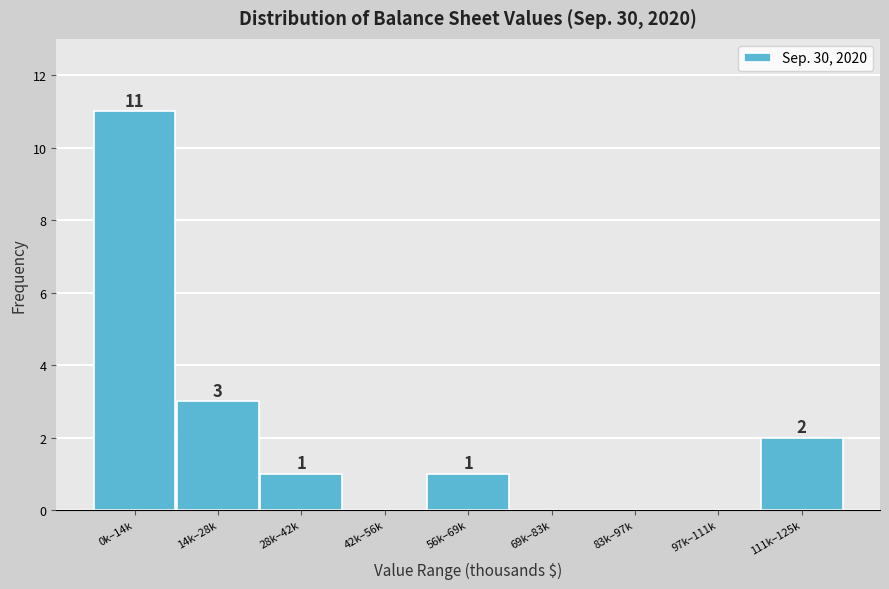

Reading right to left, transcribe all the data shown in this chart.

111k–125k=2	97k–111k=0	83k–97k=0	69k–83k=0	56k–69k=1	42k–56k=0	28k–42k=1	14k–28k=3	0k–14k=11